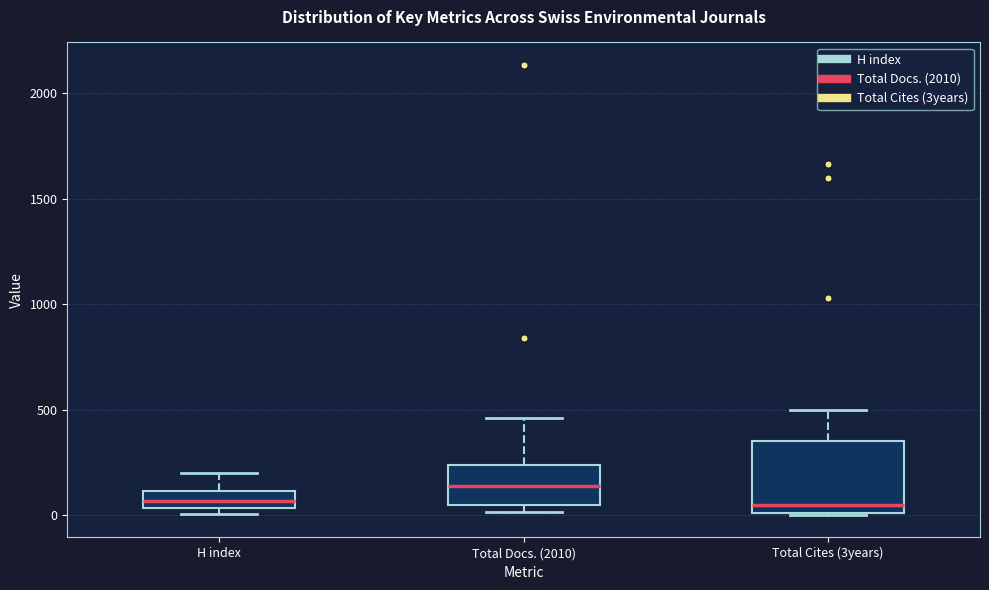

Reading left to right, read every box against the y-axis: the position of its median line, the range the box covers, and the ends of its whiskers. The values are not printed on the chart, so give them approximately, as read against the axis.

H index: median 50 (inside the box), box 50 to 100, whiskers 0 to 200
Total Docs. (2010): median 150, box 50 to 250, whiskers 0 to 450
Total Cites (3years): median 50, box 0 to 350, whiskers 0 to 500